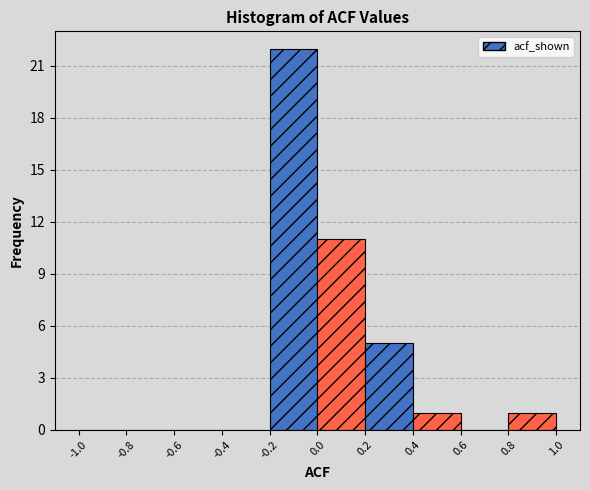

Which range on the x-axis has the tallest bar?

-0.2 to 0.0